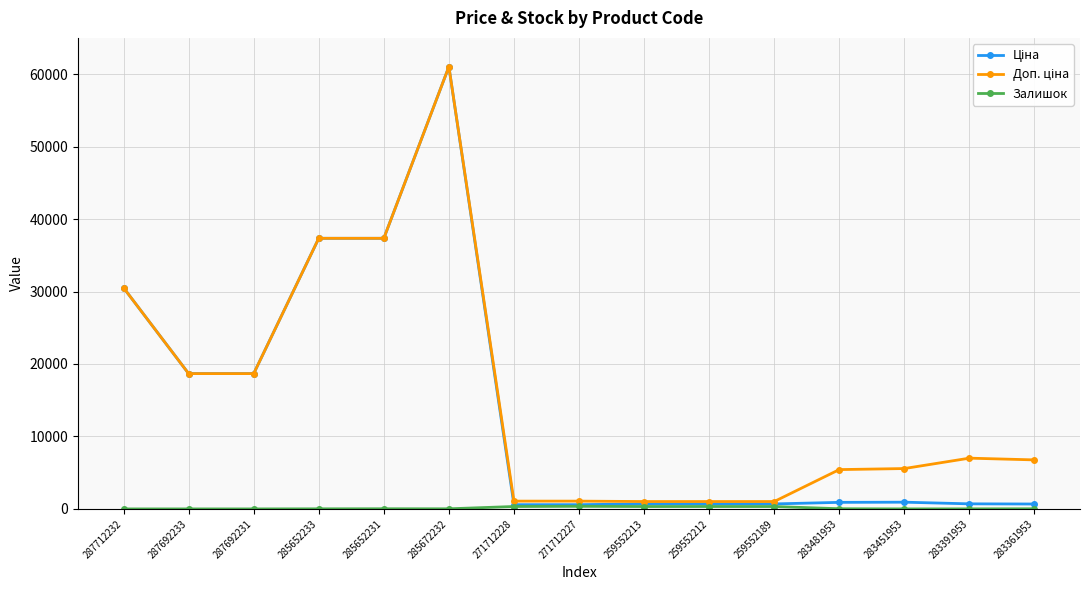

At which category is the sum across all series the highest?

285672232